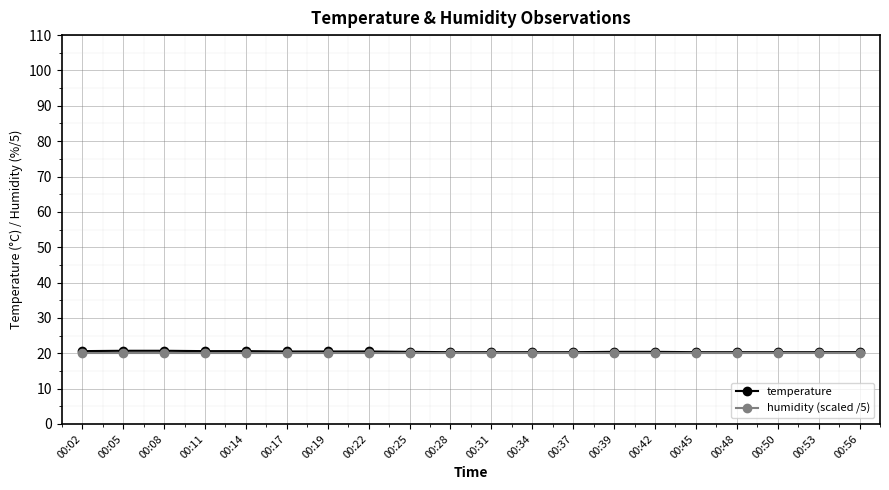

What is the total value across all series at 00:08?

40.7